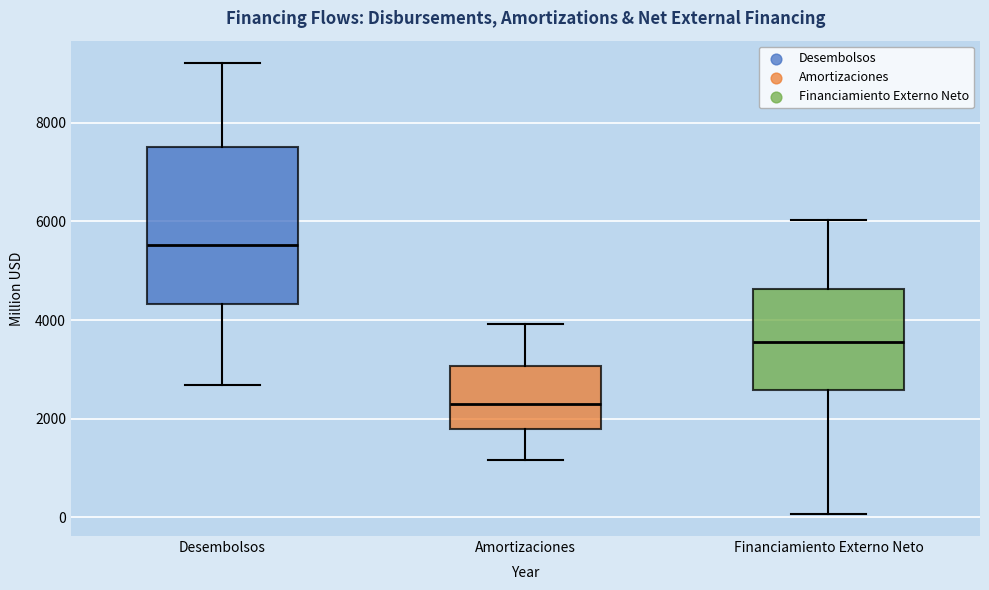

Comparing the boxes themselves (not the whiskers), which one is the tallest?

Desembolsos